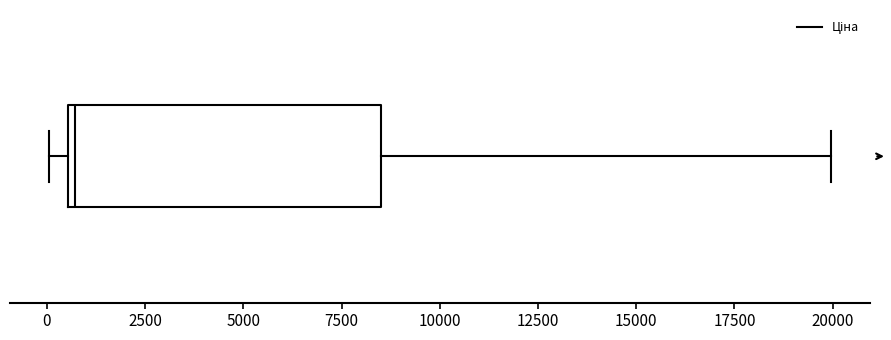

Transcribe this box plot: give where the median line is, the range the box spans, and where the two whiskers end, as read against the x-axis. The values are not printed on the chart, so give them approximately, as read against the axis.

median 500 (just right of the box's left edge), box 500 to 8500, whiskers 0 to 20000